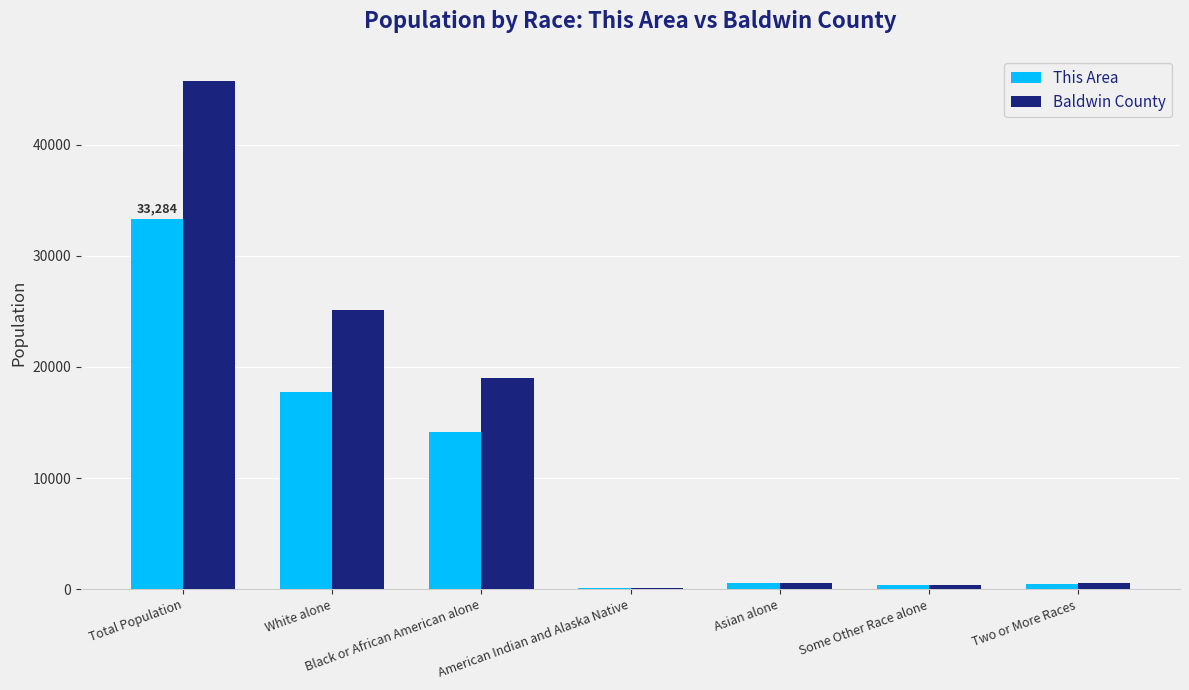

What value does the Baldwin County series have at American Indian and Alaska Native?

98